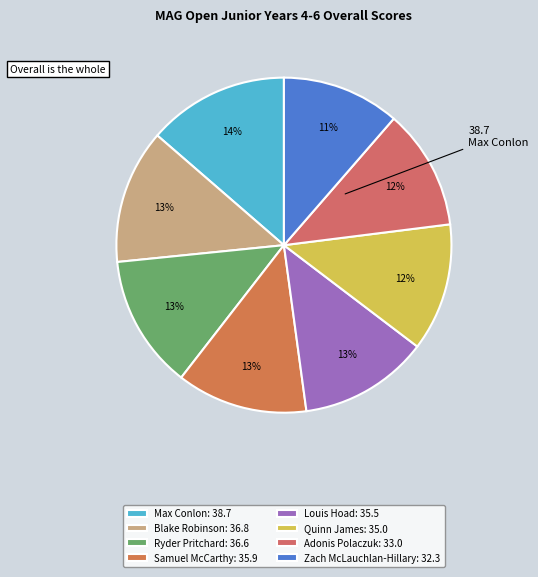

True or false: Max Conlon accounts for 14% of the total.

True